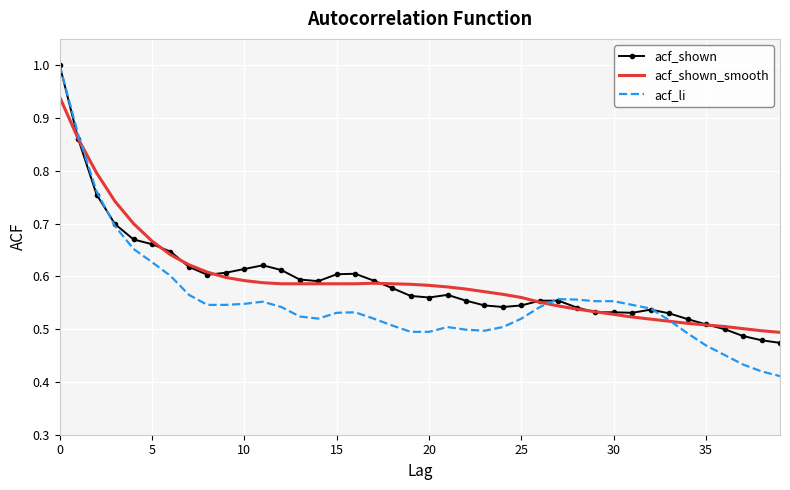

What are all the series names shown in the legend?

acf_shown, acf_shown_smooth, acf_li